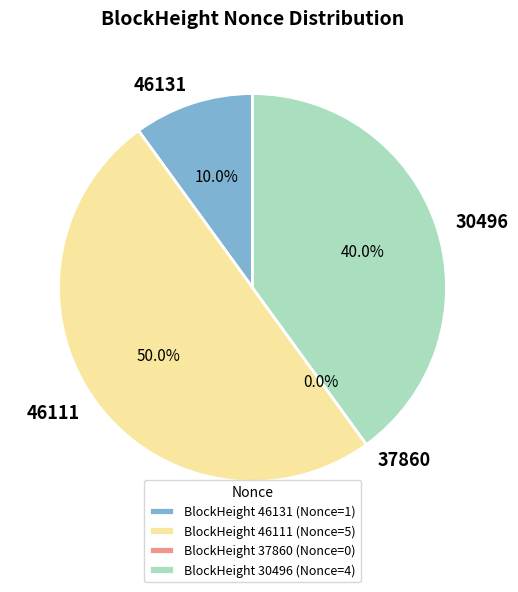

Do 46131 and 46111 together represent more than half of the pie?

Yes